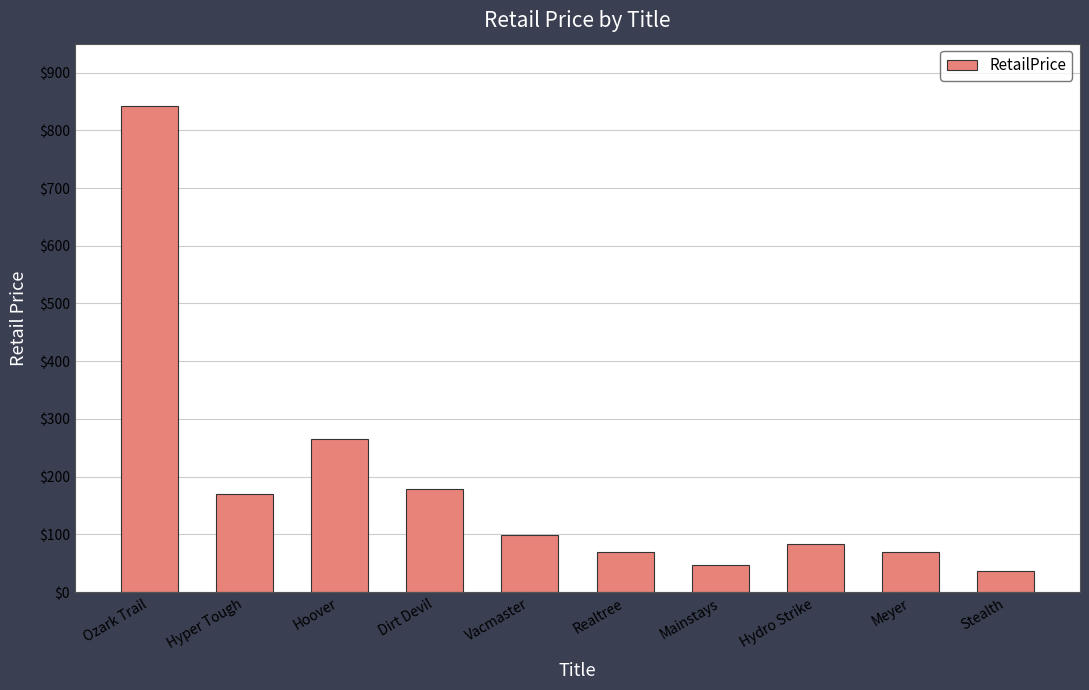

Is it true that the value at Hyper Tough is 170.7?

True